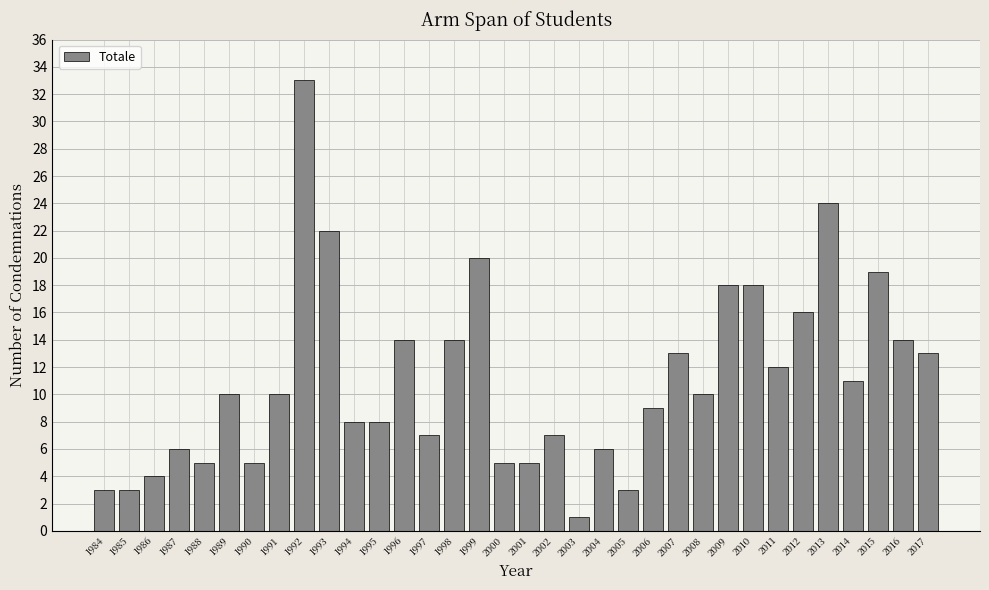

What is the ratio of the value at 2004 to the value at 1984?

2.0